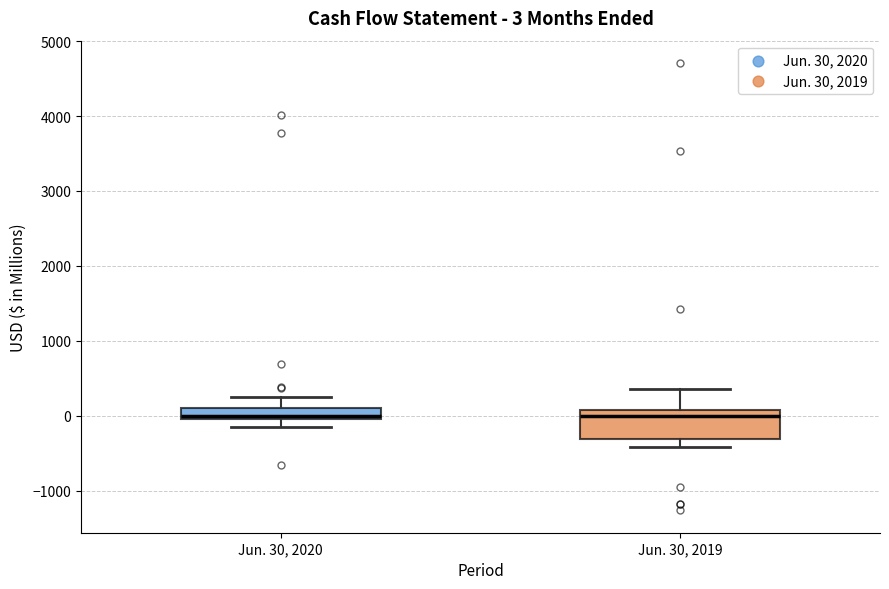

Comparing the boxes themselves (not the whiskers), which one is the tallest?

Jun. 30, 2019